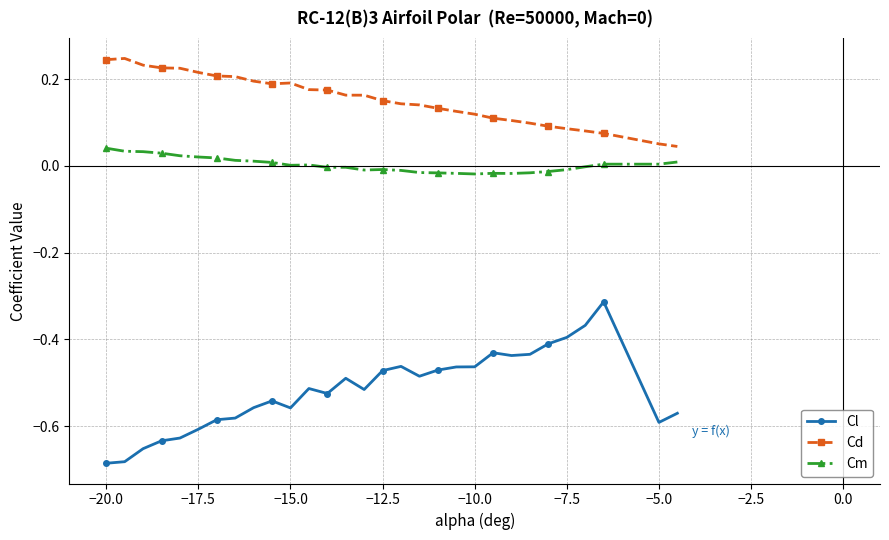

What is the sum of all Cd values?

4.6